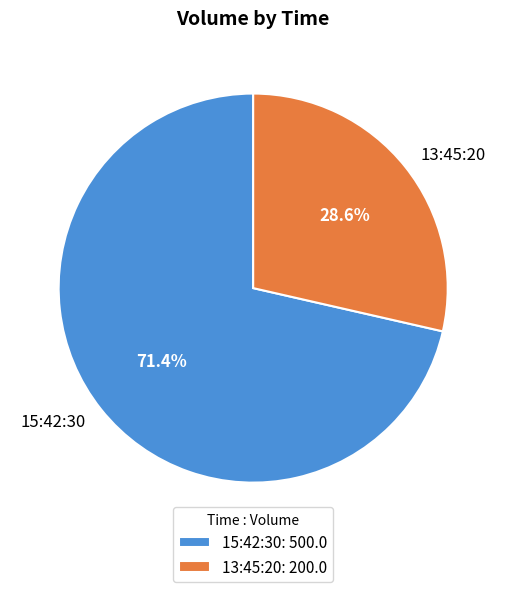

Is it true that 15:42:30 is 79% of the pie?

False